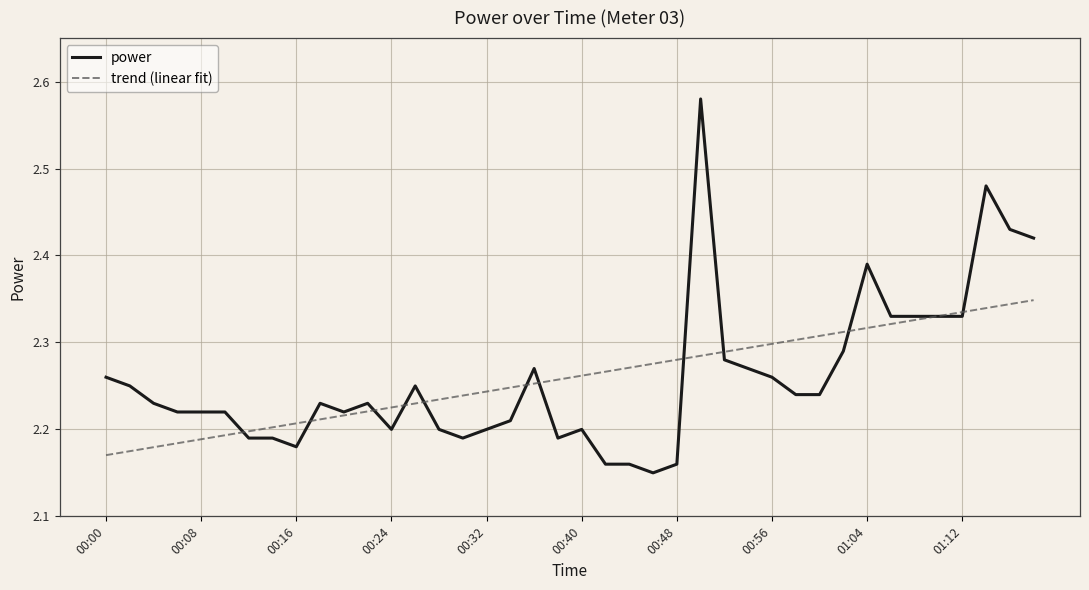

Which series has the widest spread of values?

power